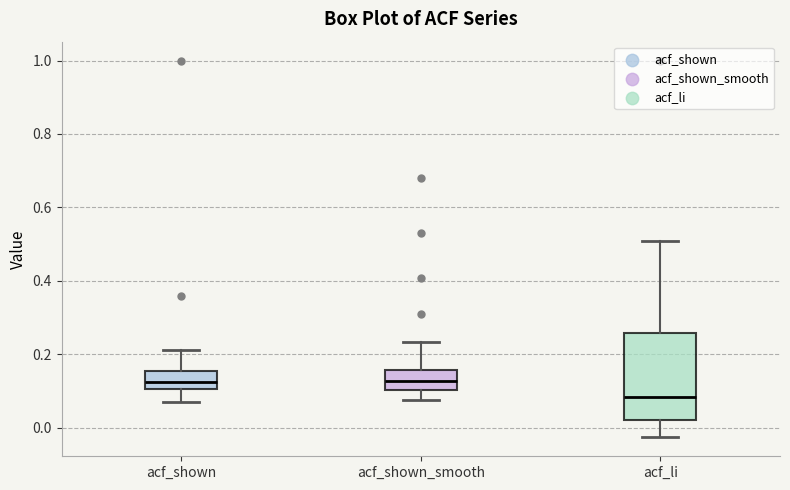

Reading left to right, read every box against the y-axis: the position of its median line, the range the box covers, and the ends of its whiskers. The values are not printed on the chart, so give them approximately, as read against the axis.

acf_shown: median 0.12, box 0.10 to 0.16, whiskers 0.06 to 0.22
acf_shown_smooth: median 0.12, box 0.10 to 0.16, whiskers 0.08 to 0.24
acf_li: median 0.08, box 0.02 to 0.26, whiskers -0.02 to 0.50